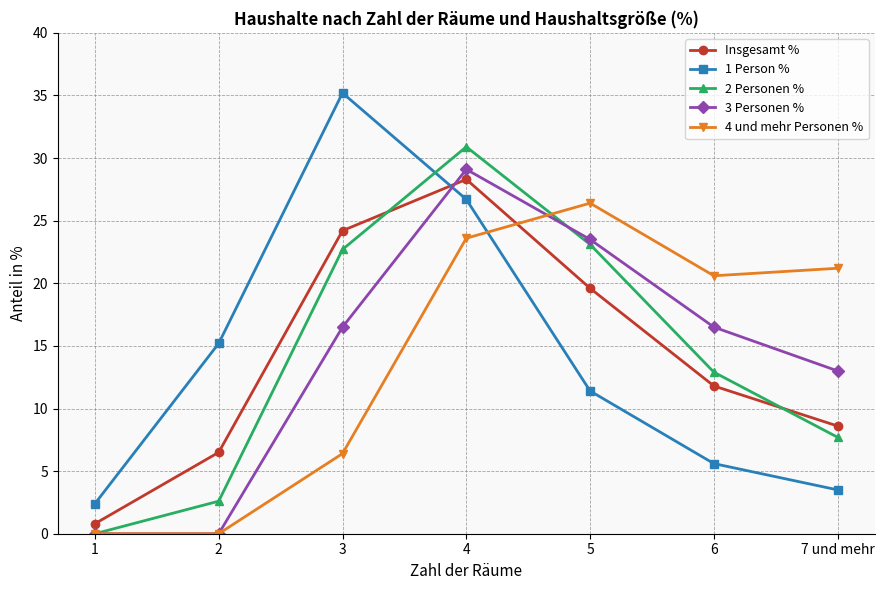

Which series changed the most between 1 and 2?

1 Person %